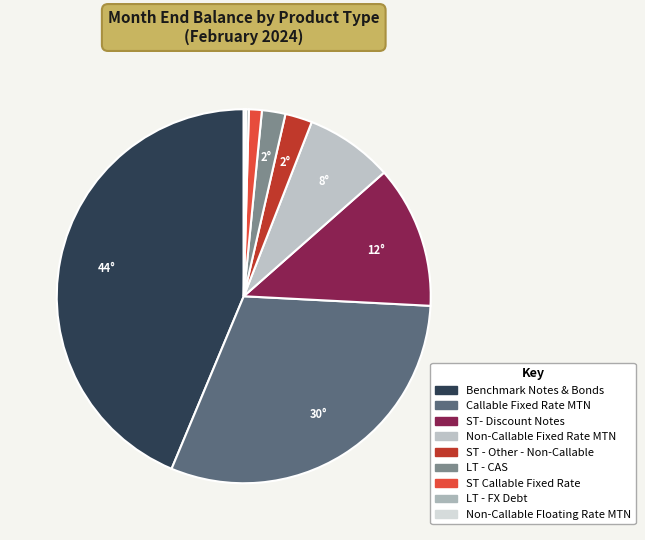

True or false: LT - CAS accounts for 1% of the total.

False